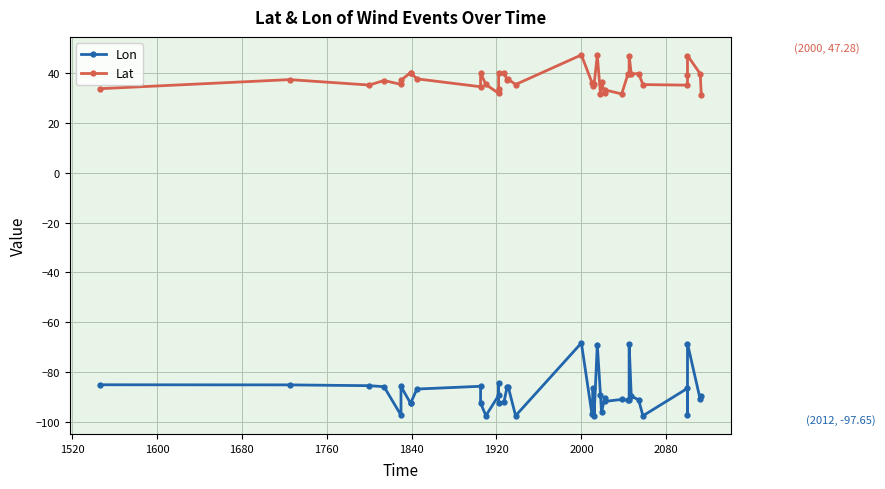

What is the greatest value displayed?

47.3